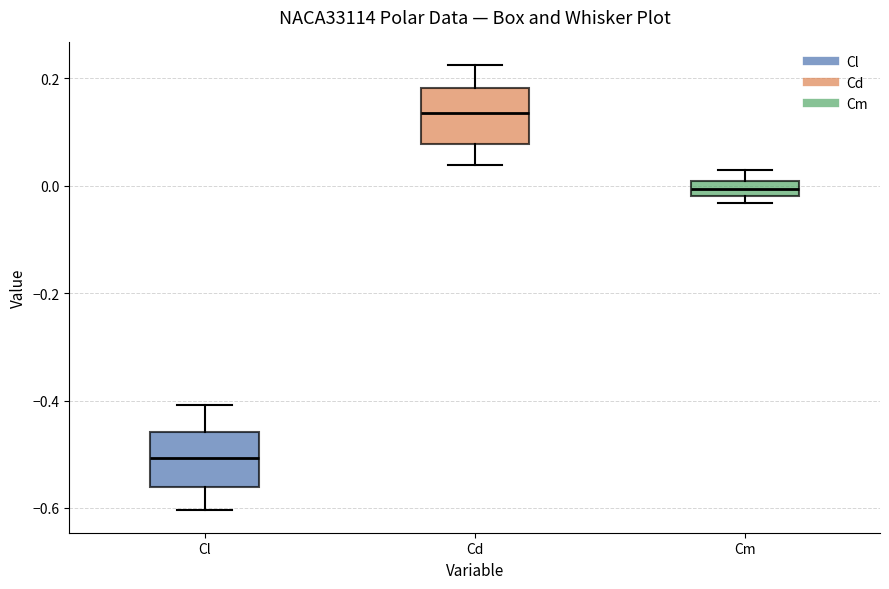

Where does the median line of the box for Cd sit on the y-axis? The values are not printed on the chart, so give them approximately, as read against the axis.

0.14